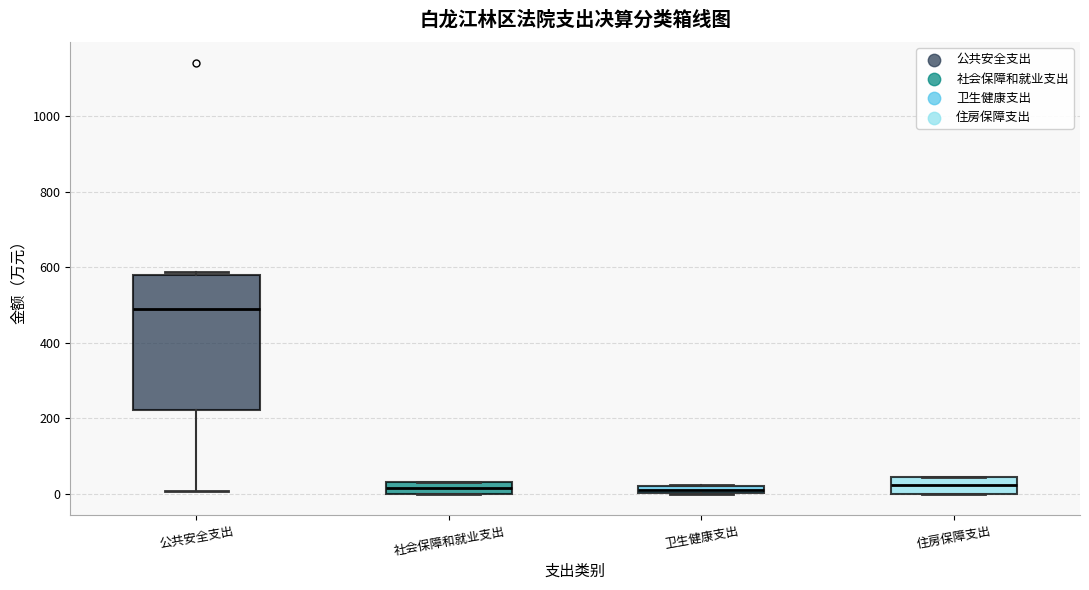

Comparing the boxes themselves (not the whiskers), which one is the tallest?

公共安全支出